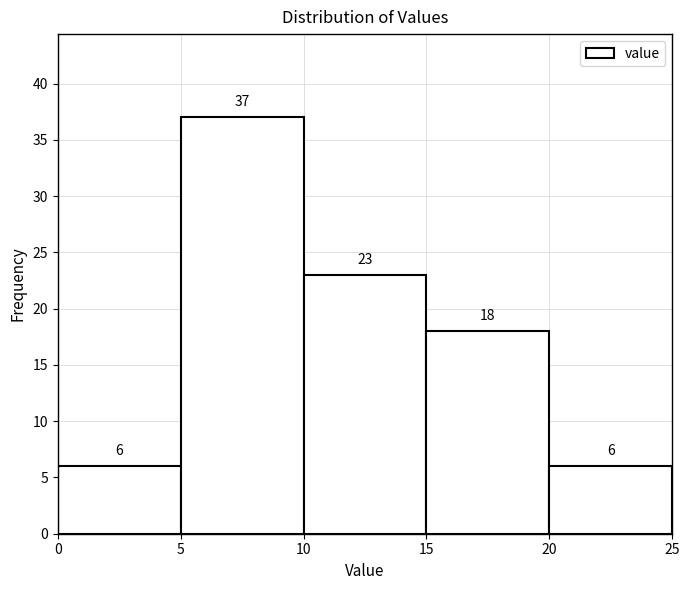

How tall is the bar that spans 5 to 10 on the x-axis?

37